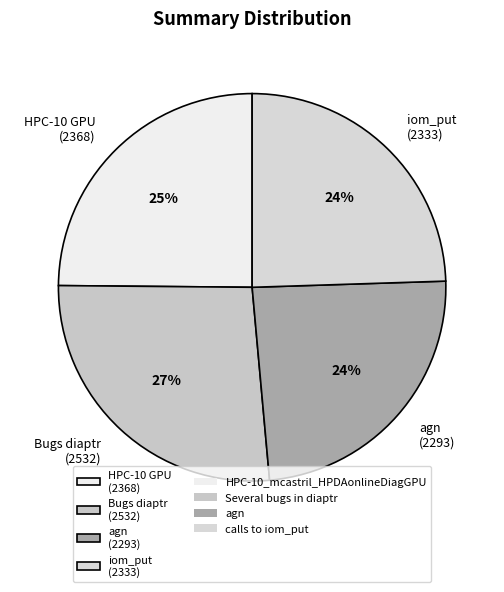

Which category has the biggest portion of the pie?

Bugs diaptr (2532)